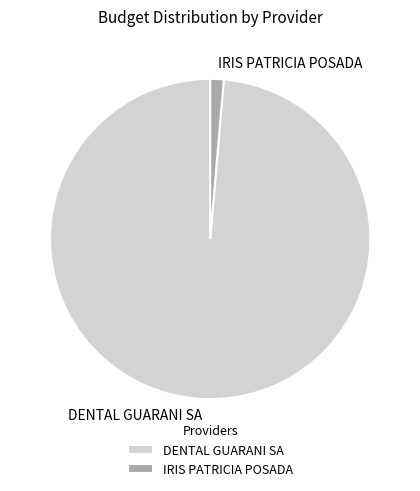

How many segments does this pie chart have?

2